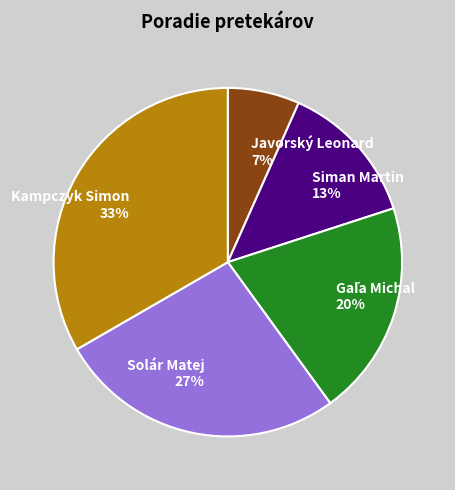

To the nearest percent, what is the average slice percentage?

20%